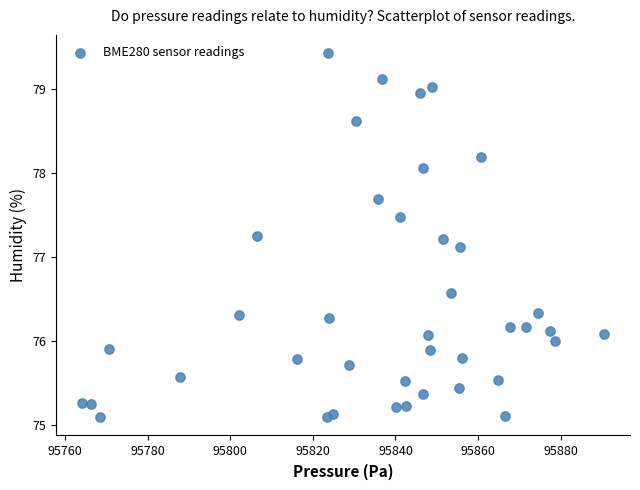

What Y value in the scatter plot is closest to 77?

77.1